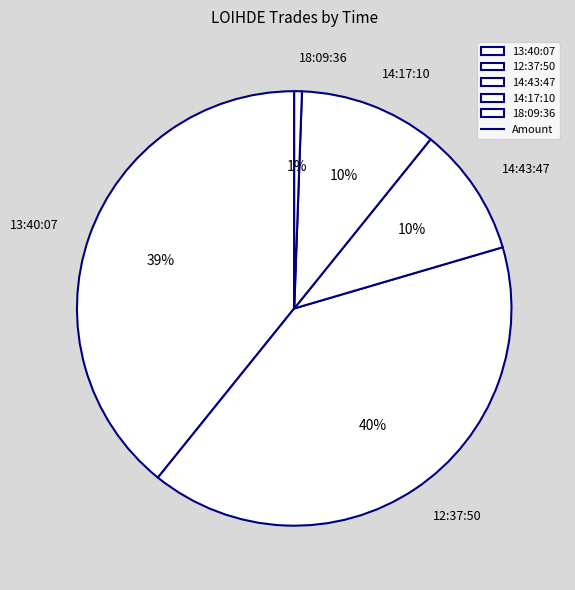

To the nearest percent, what is the average slice percentage?

20%